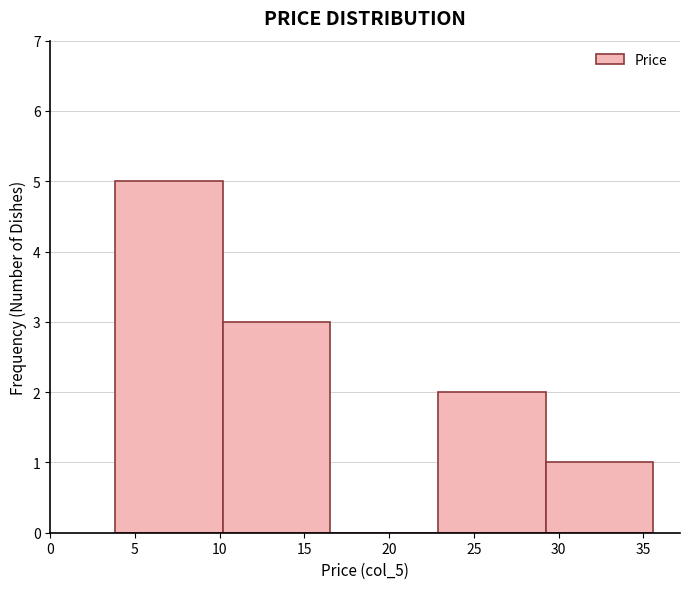

Which range on the x-axis has the tallest bar?

4.0 to 10.0